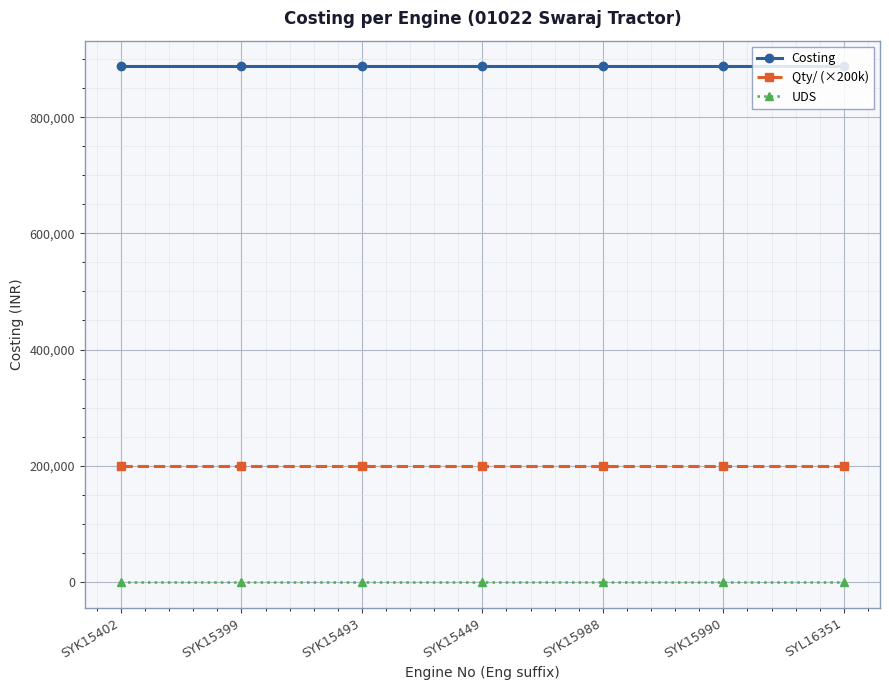

What is the sum of the Costing values at SYK15493 and SYK15402?

1774527.8